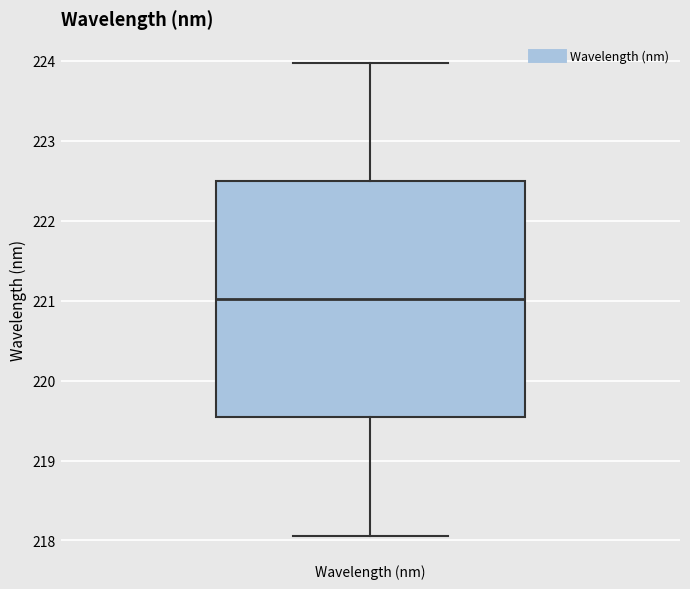

Where does the upper whisker of the box for Wavelength (nm) end on the y-axis? The values are not printed on the chart, so give them approximately, as read against the axis.

224.0